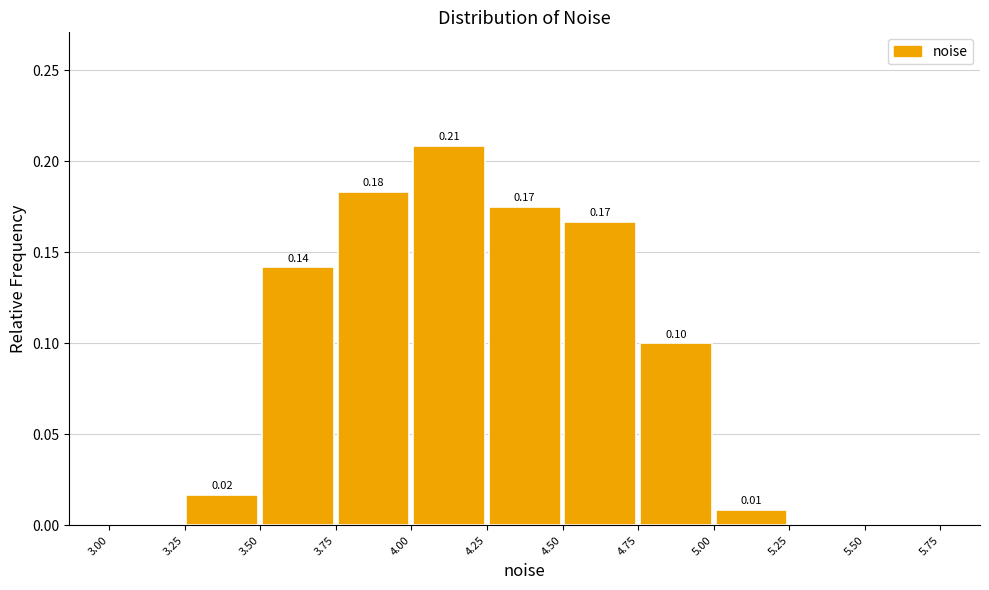

Which range on the x-axis has the tallest bar?

4.00 to 4.25